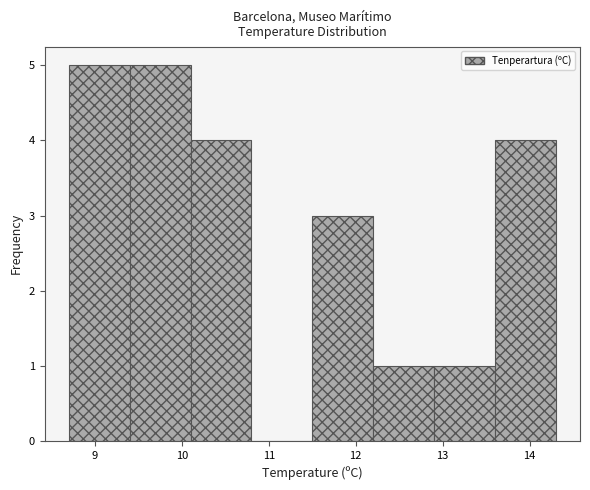

Reading left to right, list every bar in this chart as the range it spans on the x-axis followed by its height. The values are not printed on the chart, so give them approximately, as read against the axis.

8.7 to 9.4: 5
9.4 to 10.1: 5
10.1 to 10.8: 4
10.8 to 11.5: 0
11.5 to 12.2: 3
12.2 to 12.9: 1
12.9 to 13.6: 1
13.6 to 14.3: 4